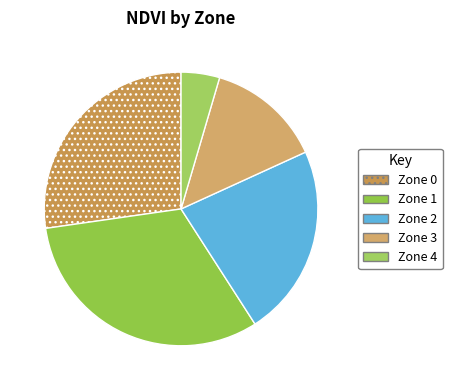

How many slices are in this pie chart?

5